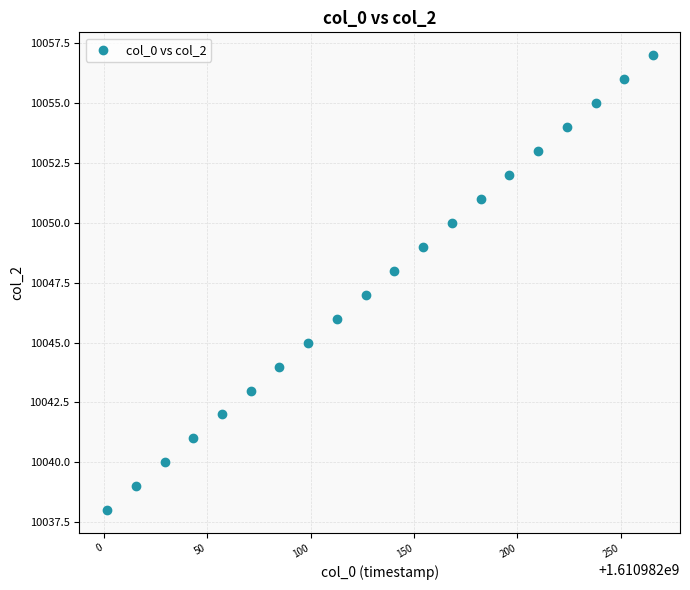

What is the range of Y values (max minus min)?

19